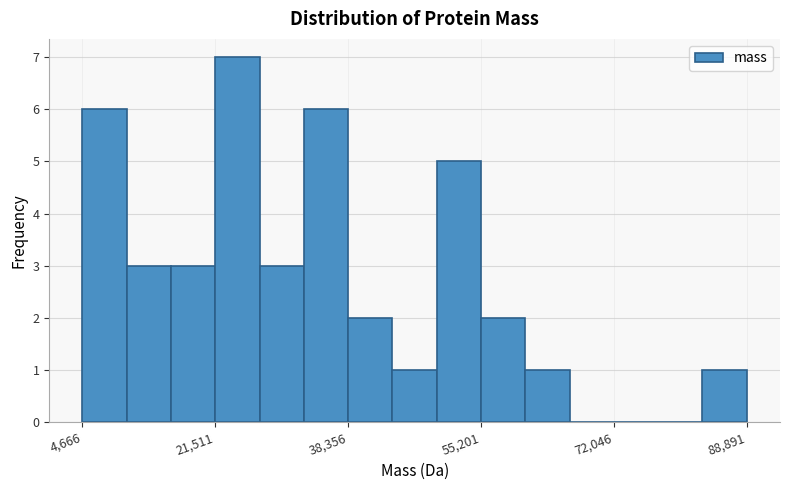

Around what value on the x-axis is the tallest bar? Give the approximate position of its centre, as read against the axis.

24000